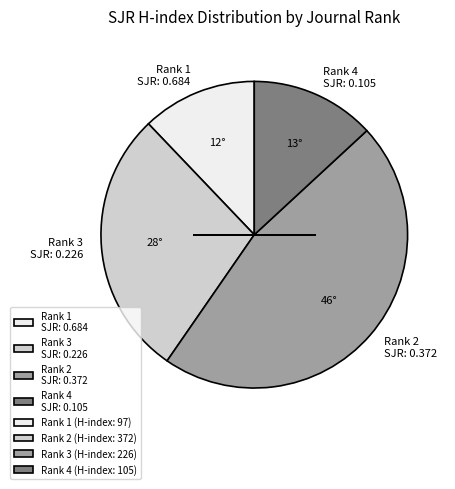

Is the sum of Rank 2 SJR: 0.372 and Rank 4 SJR: 0.105 greater than half?

Yes